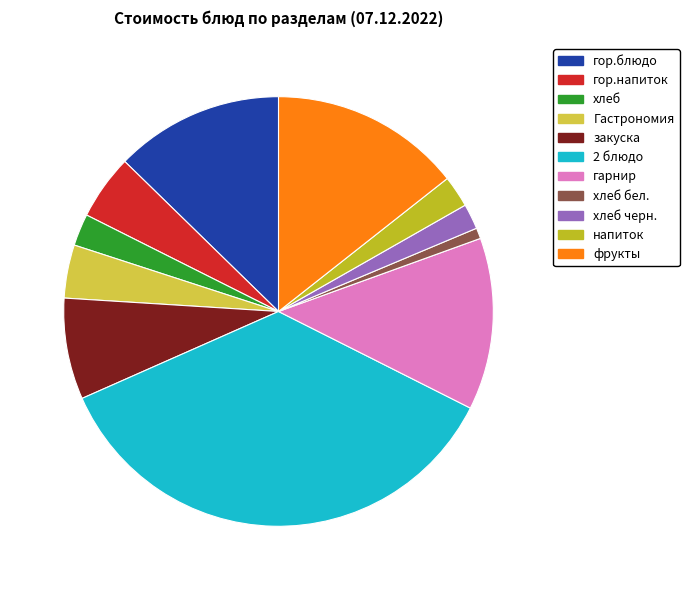

Which has a higher value, гор.блюдо or гор.напиток?

гор.блюдо